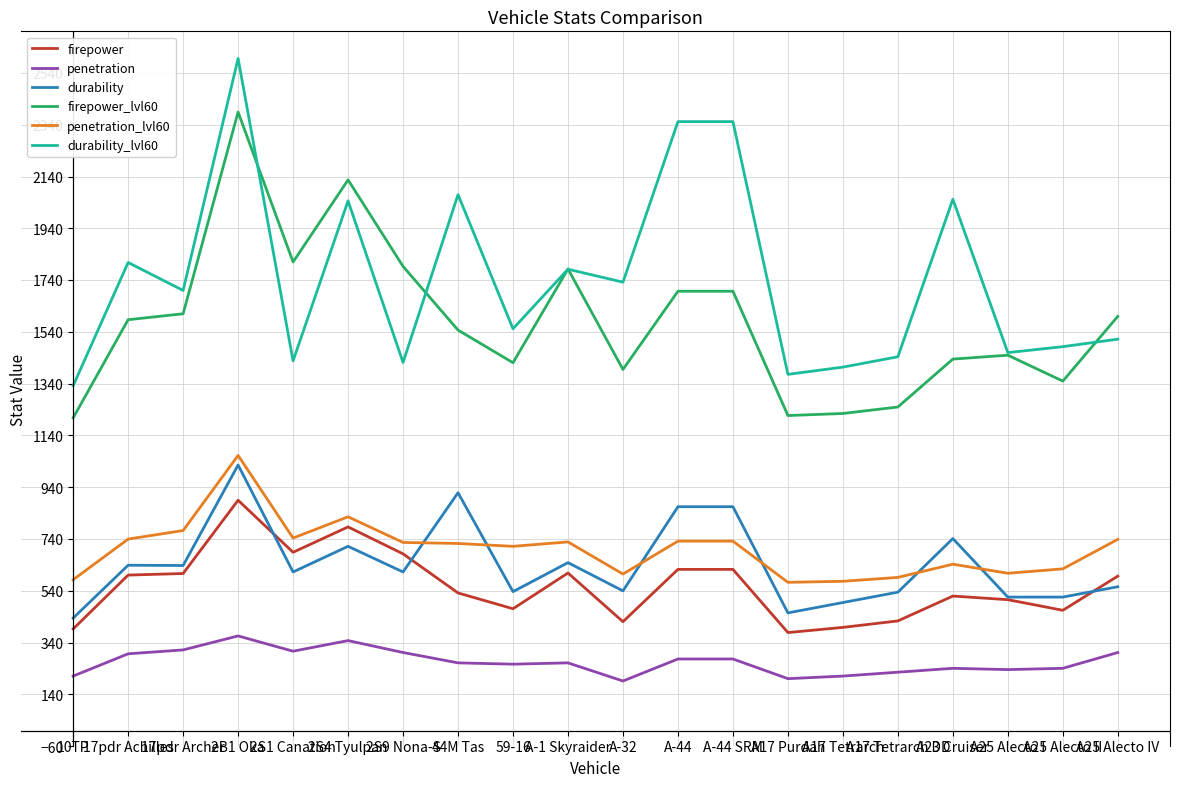

Read the penetration_lvl60 value at A-44 SRM, to the nearest 10.

730